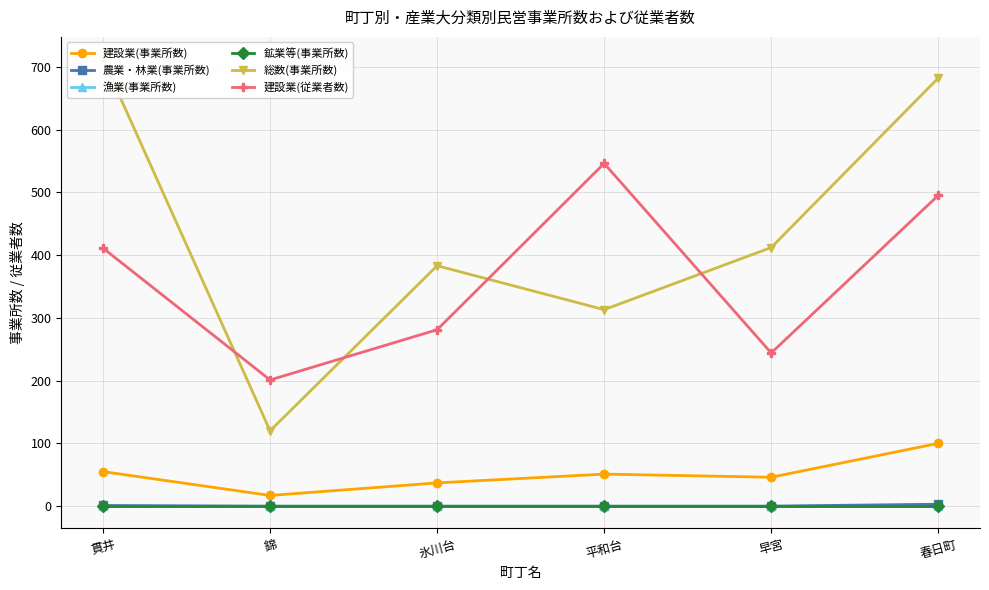

Rank the categories by 漁業(事業所数) value from lowest to highest.

貫井, 錦, 氷川台, 平和台, 早宮, 春日町